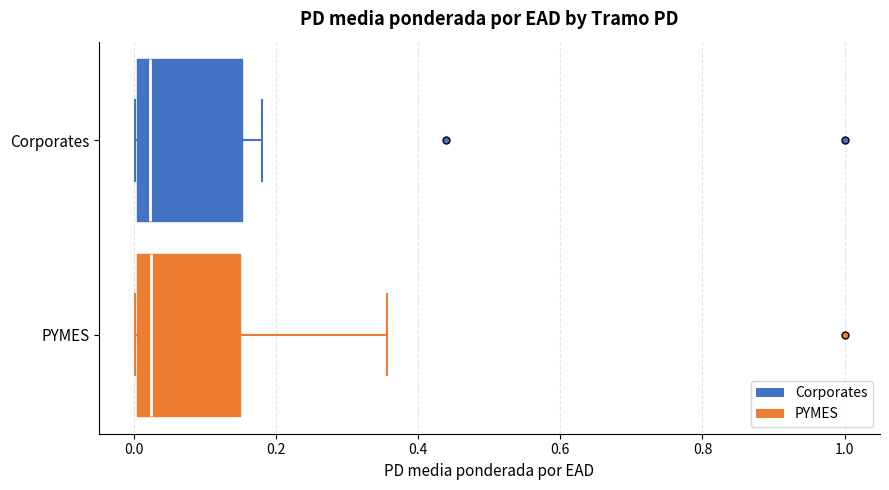

Reading bottom to top, transcribe this box plot: for each box, give where its median line is, the range the box spans, and where its two whiskers end, as read against the x-axis. The values are not printed on the chart, so give them approximately, as read against the axis.

PYMES: median 0.02, box 0.00 to 0.14, whiskers 0.00 to 0.36
Corporates: median 0.02, box 0.00 to 0.16, whiskers 0.00 to 0.18